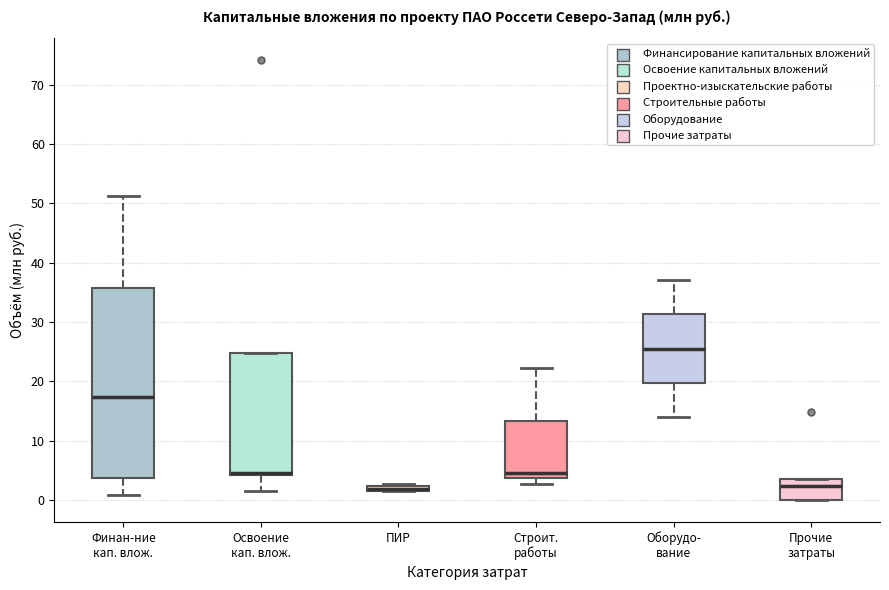

Comparing the boxes themselves (not the whiskers), which one is the tallest?

Финан-ние кап. влож.